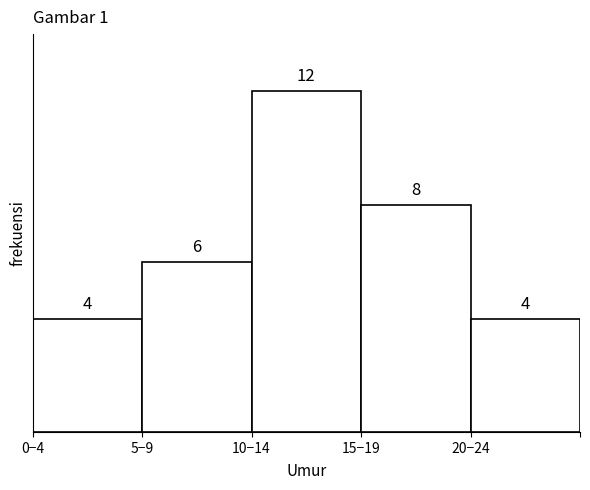

Reading left to right, list all the values displayed in this chart.

0−4=4	5−9=6	10−14=12	15−19=8	20−24=4